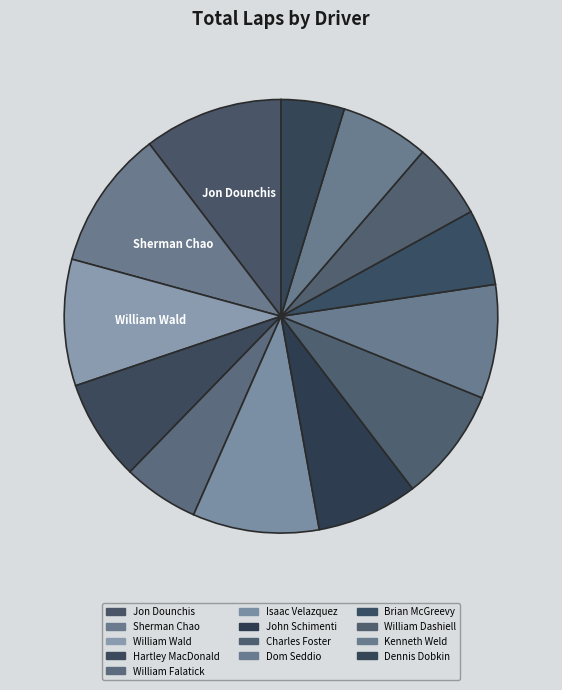

What is the change in value from Hartley MacDonald to Isaac Velazquez?

+2